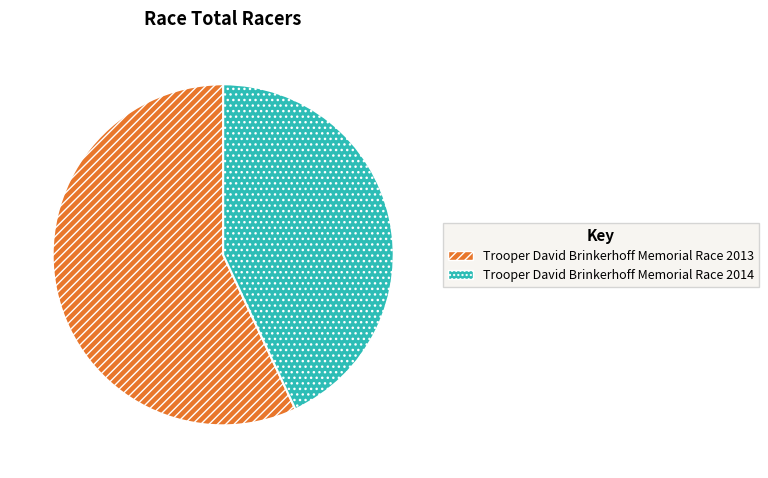

The Trooper David Brinkerhoff Memorial Race 2014 slice represents 43% of the pie. True or false?

True